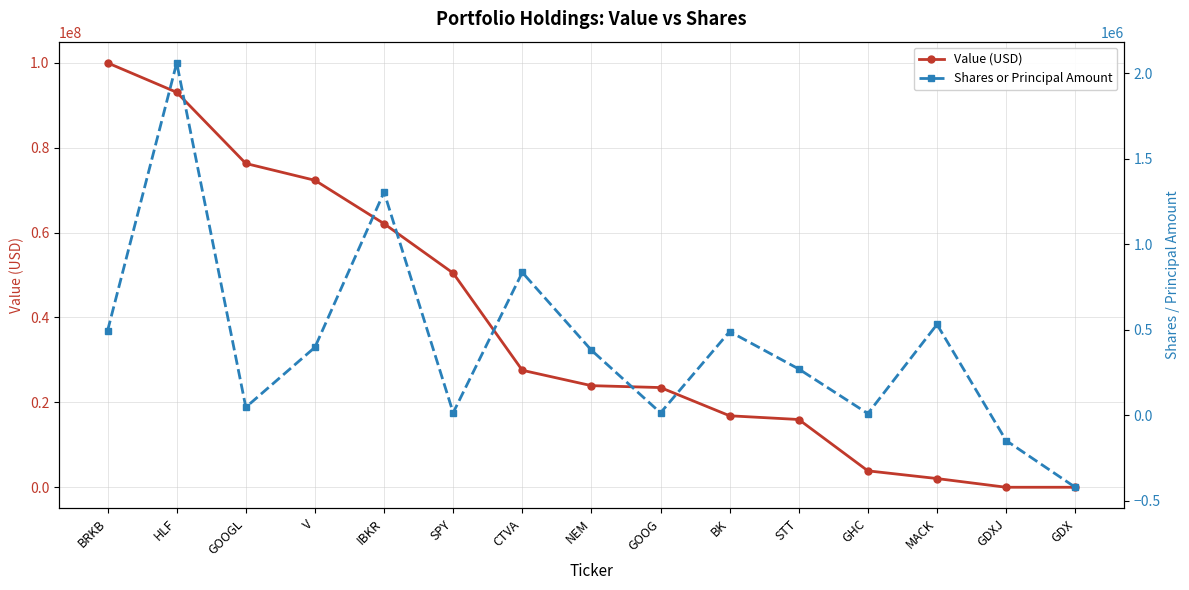

Which series changed the most between IBKR and STT?

Value (USD)